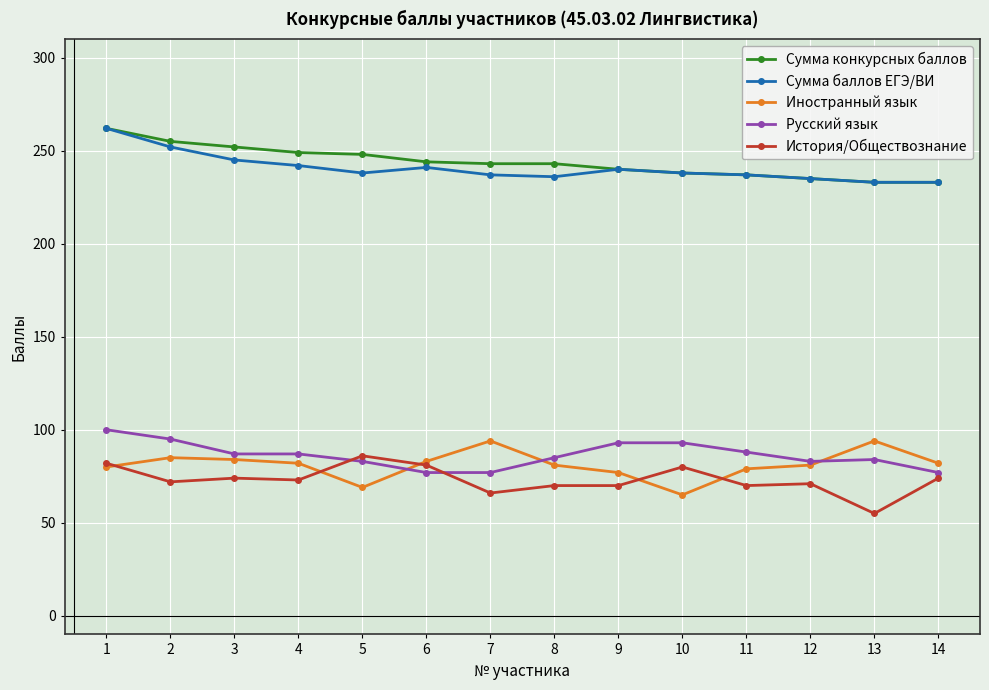

True or false: История/Обществознание and Сумма баллов ЕГЭ/ВИ cross at least once.

False